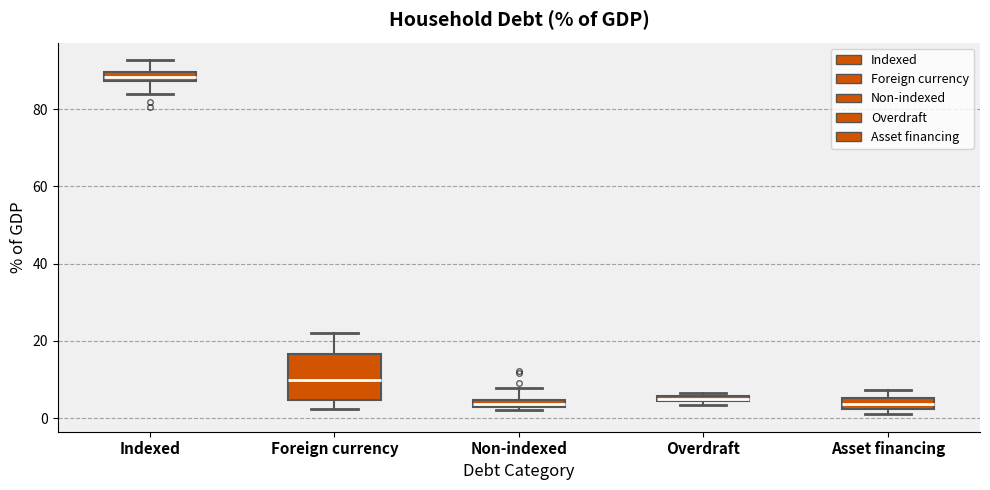

Which box's median line is the highest?

Indexed